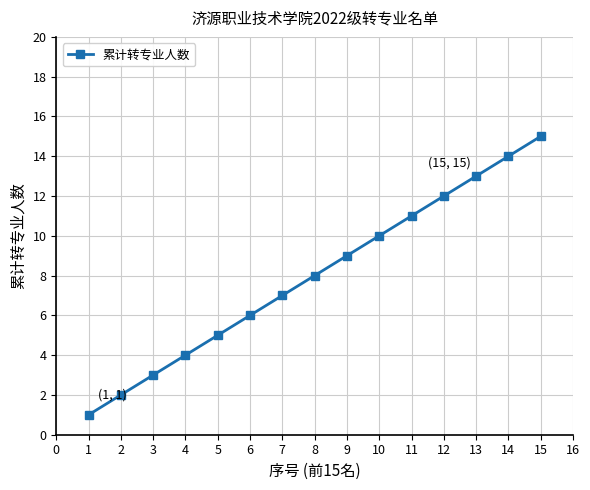

List the labels in order of value, smallest first.

1, 2, 3, 4, 5, 6, 7, 8, 9, 10, 11, 12, 13, 14, 15